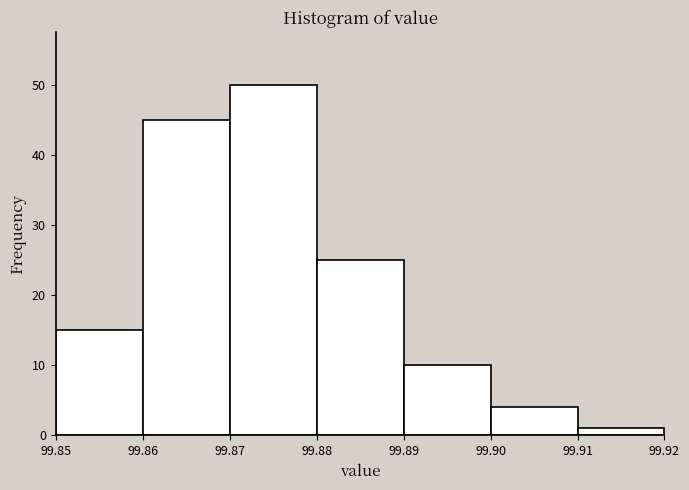

Reading left to right, transcribe this chart: for each bar, give the range it covers on the x-axis and its height. The values are not printed on the chart, so give them approximately, as read against the axis.

99.85 to 99.86: 15
99.86 to 99.87: 45
99.87 to 99.88: 50
99.88 to 99.89: 25
99.89 to 99.90: 10
99.90 to 99.91: 4
99.91 to 99.92: 1